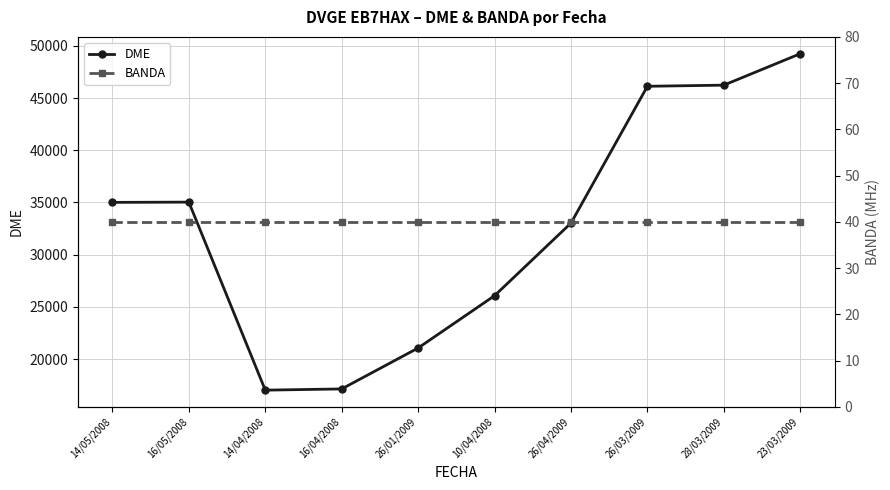

Is it true that DME equals 17140 at 16/04/2008?

True